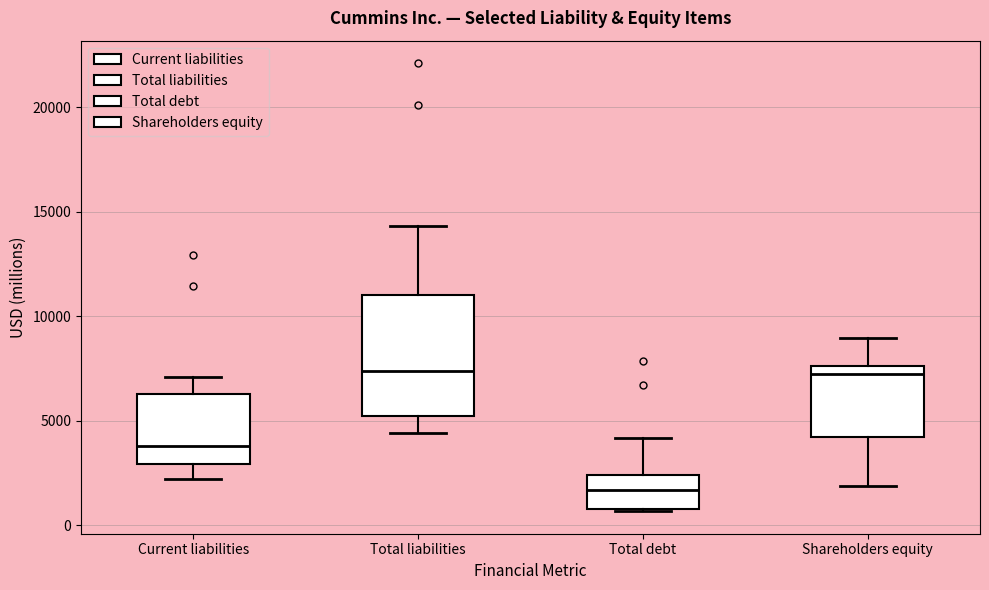

Which box is the tallest, from its lower edge to its upper edge?

Total liabilities